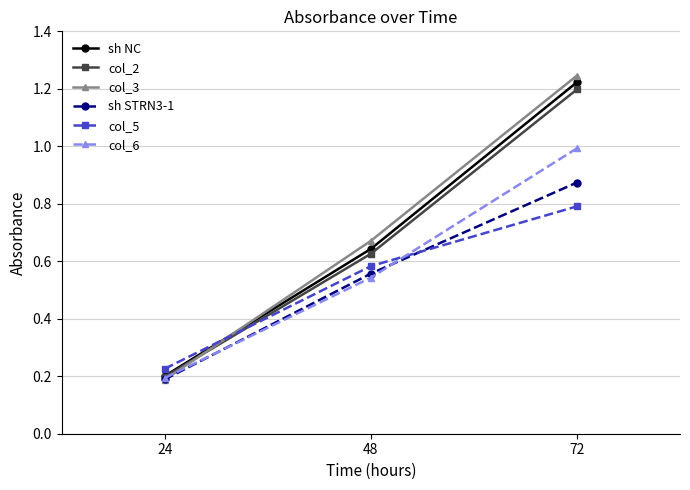

How many distinct data groups are displayed?

6